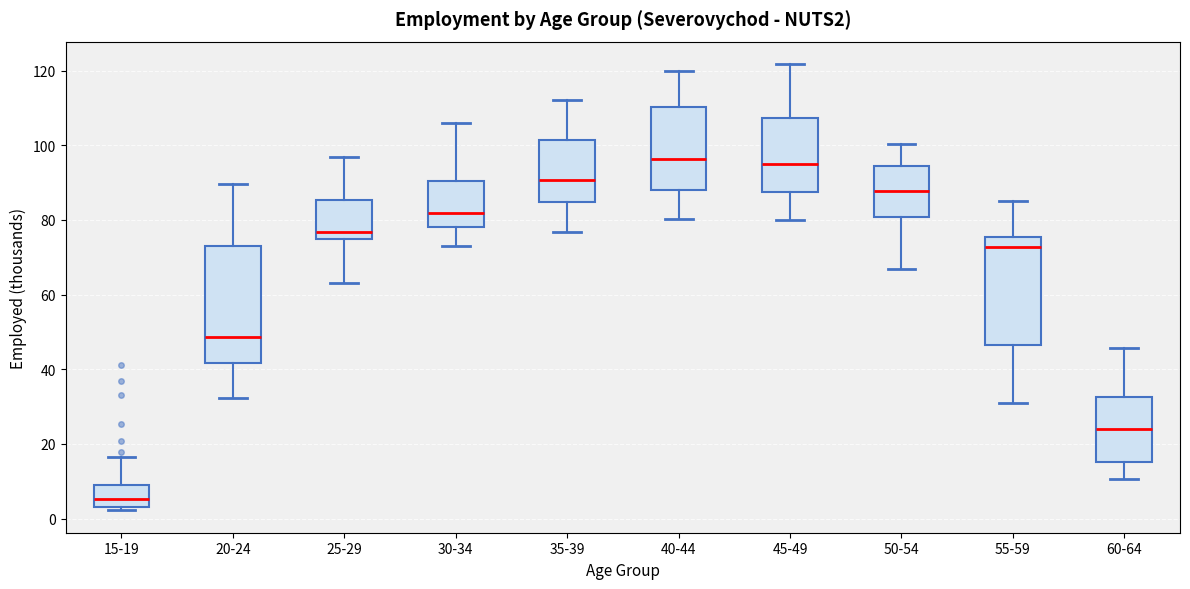

Reading left to right, read every box against the y-axis: the position of its median line, the range the box covers, and the ends of its whiskers. The values are not printed on the chart, so give them approximately, as read against the axis.

15-19: median 6, box 4 to 8, whiskers 2 to 16
20-24: median 48, box 42 to 74, whiskers 32 to 90
25-29: median 76, box 74 to 86, whiskers 64 to 96
30-34: median 82, box 78 to 90, whiskers 72 to 106
35-39: median 90, box 84 to 102, whiskers 76 to 112
40-44: median 96, box 88 to 110, whiskers 80 to 120
45-49: median 96, box 88 to 108, whiskers 80 to 122
50-54: median 88, box 80 to 94, whiskers 66 to 100
55-59: median 72, box 46 to 76, whiskers 32 to 86
60-64: median 24, box 16 to 32, whiskers 10 to 46